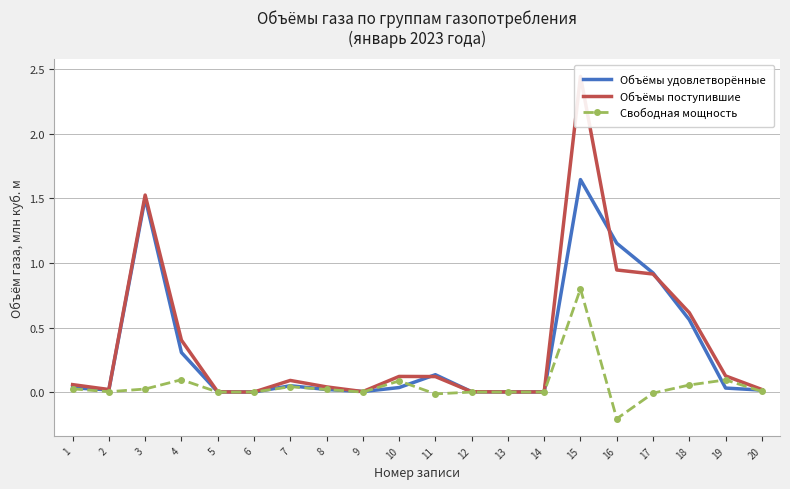

Reading right to left, extract all data points from this chart.

Объёмы удовлетворённые: 0.0	0.0	0.6	0.9	1.2	1.6	0.0	0.0	0.0	0.1	0.0	0.0	0.0	0.0	0.0	0.0	0.3	1.5	0.0	0.0
Объёмы поступившие: 0.0	0.1	0.6	0.9	0.9	2.4	0.0	0.0	0.0	0.1	0.1	0.0	0.0	0.1	0.0	0.0	0.4	1.5	0.0	0.1
Свободная мощность: 0.0	0.1	0.1	-0.0	-0.2	0.8	0.0	0.0	0.0	-0.0	0.1	-0.0	0.0	0.0	0.0	0.0	0.1	0.0	0.0	0.0